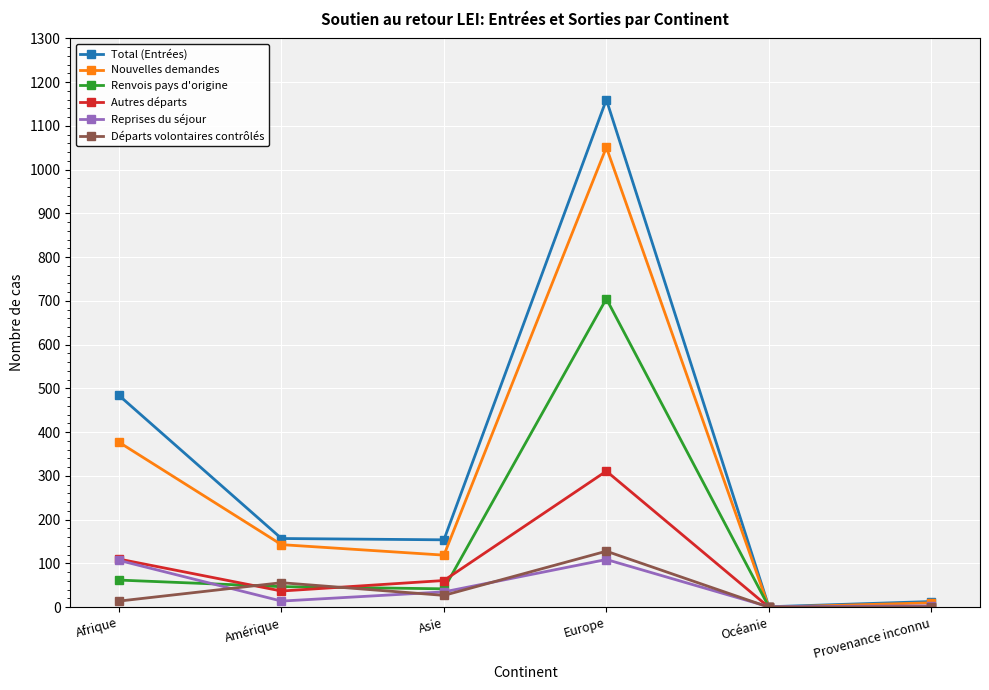

How many categories are shown in the chart?

6